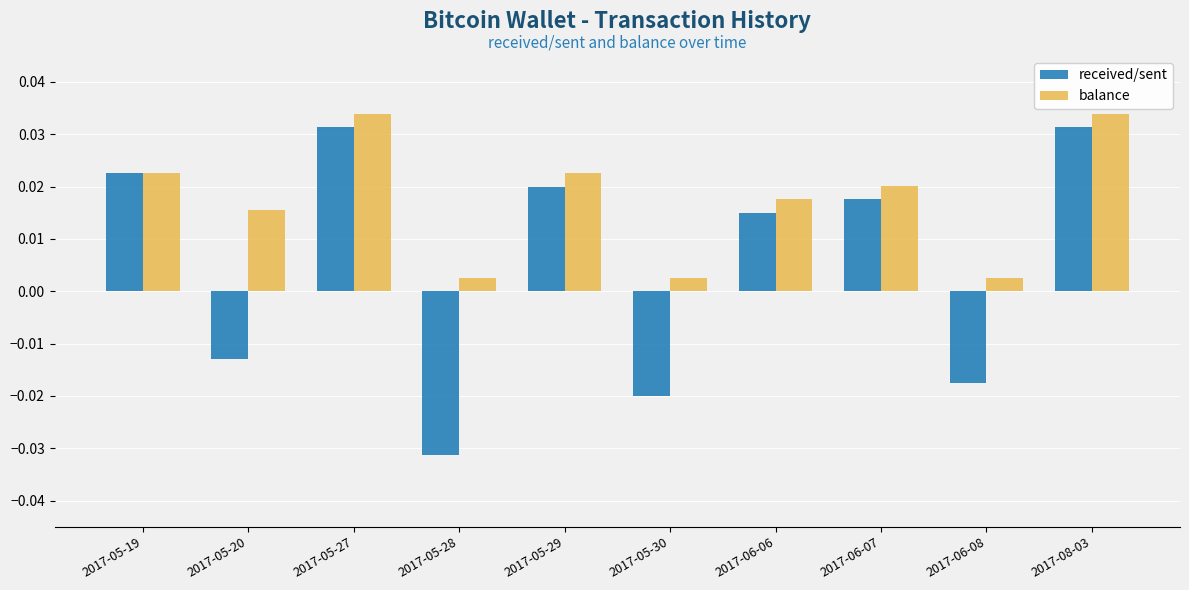

Where is received/sent nearest to the value 0?

2017-05-20